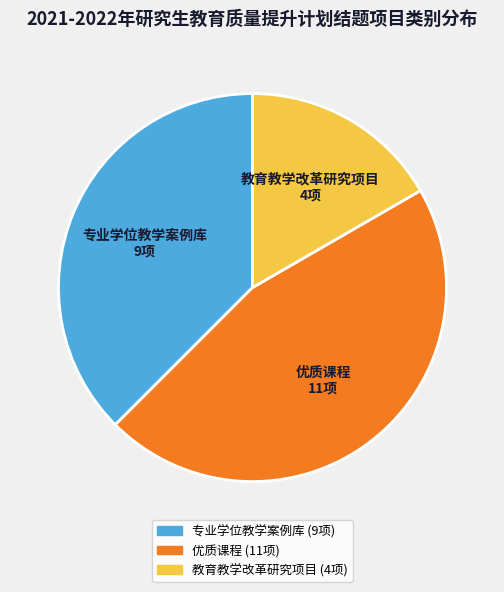

What is the ratio of the value at 优质课程 to the value at 专业学位教学案例库?

1.2